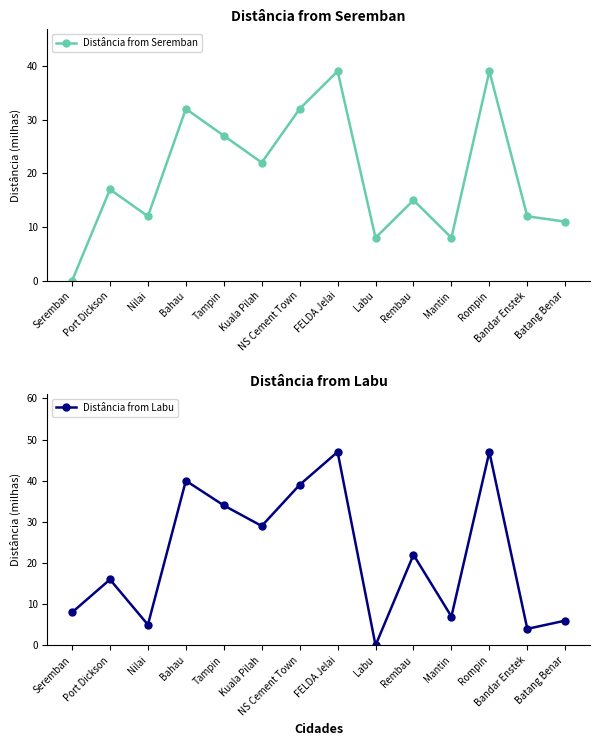

What are all the series names shown in the legend?

Distância from Seremban, Distância from Labu